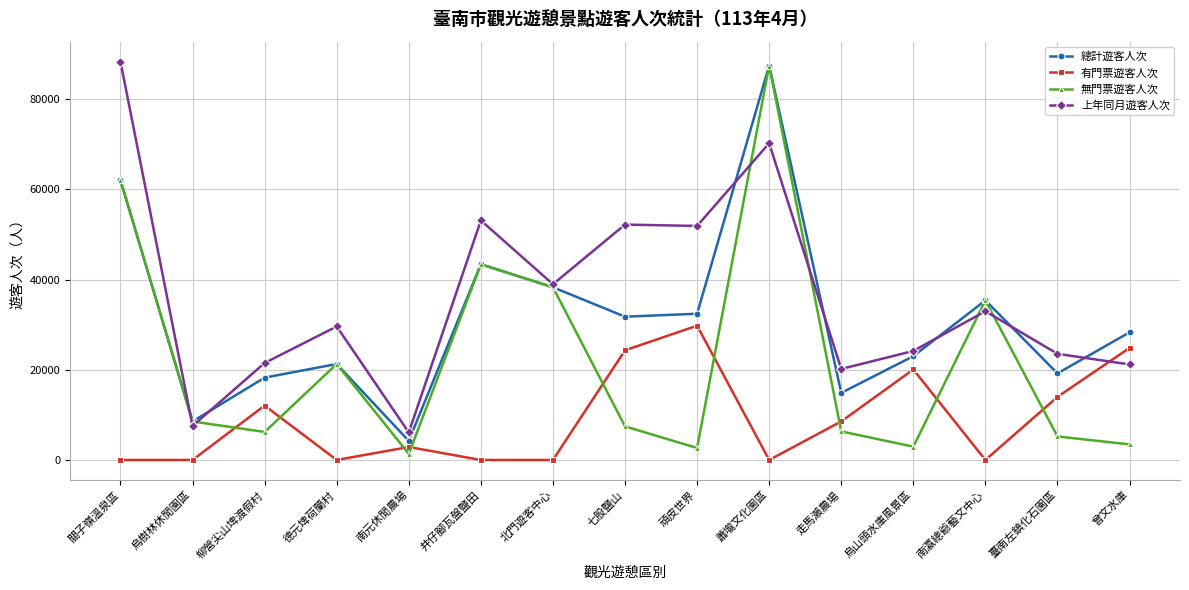

True or false: 上年同月遊客人次 and 總計遊客人次 cross at least once.

True